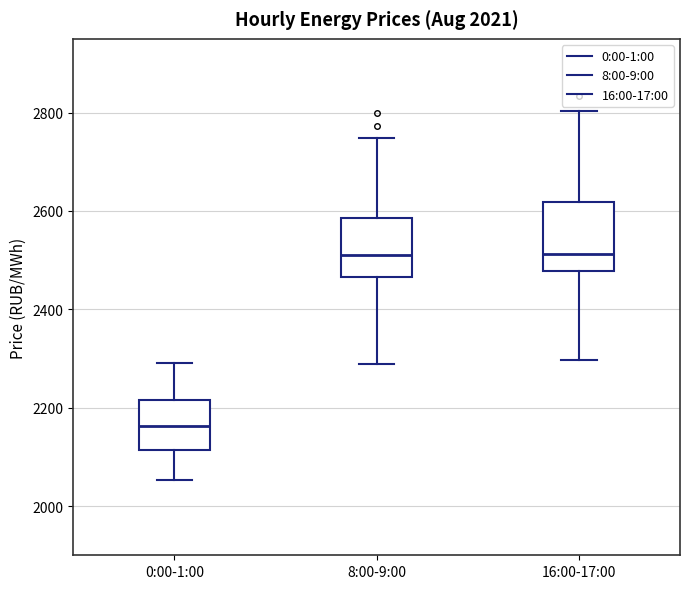

Which box is the tallest, from its lower edge to its upper edge?

16:00-17:00